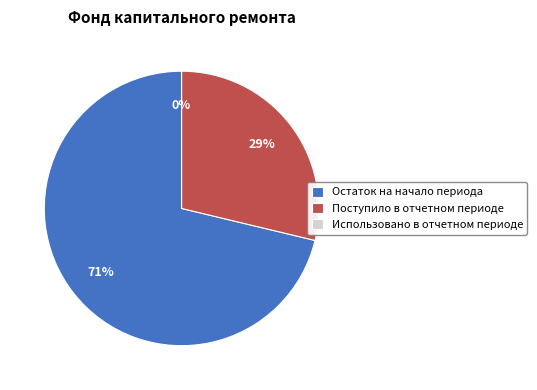

What percentage is NOT represented by Остаток на начало периода?

28.7%